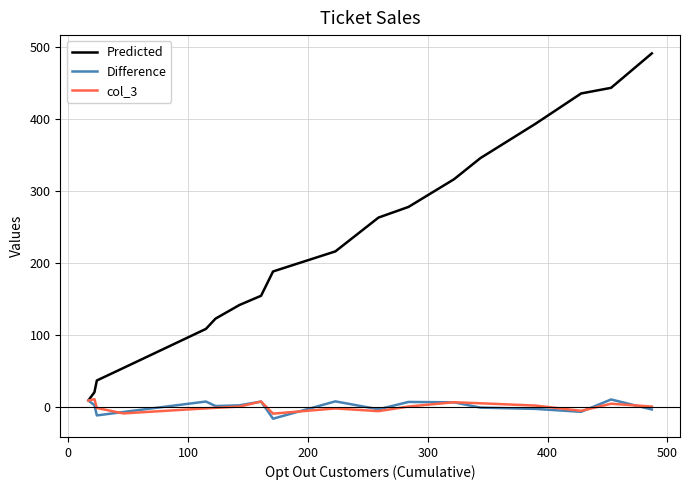

Which series has the largest range (max minus min)?

Predicted